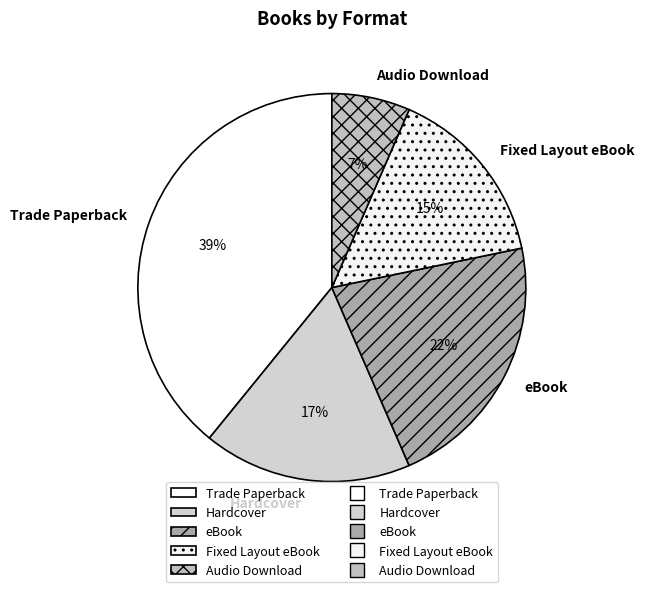

Combined, do Trade Paperback and eBook account for over 50%?

Yes